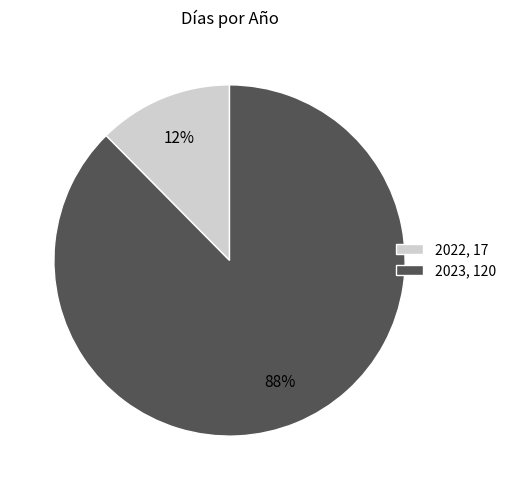

Combined, do 2022, 17 and 2023, 120 account for over 50%?

Yes